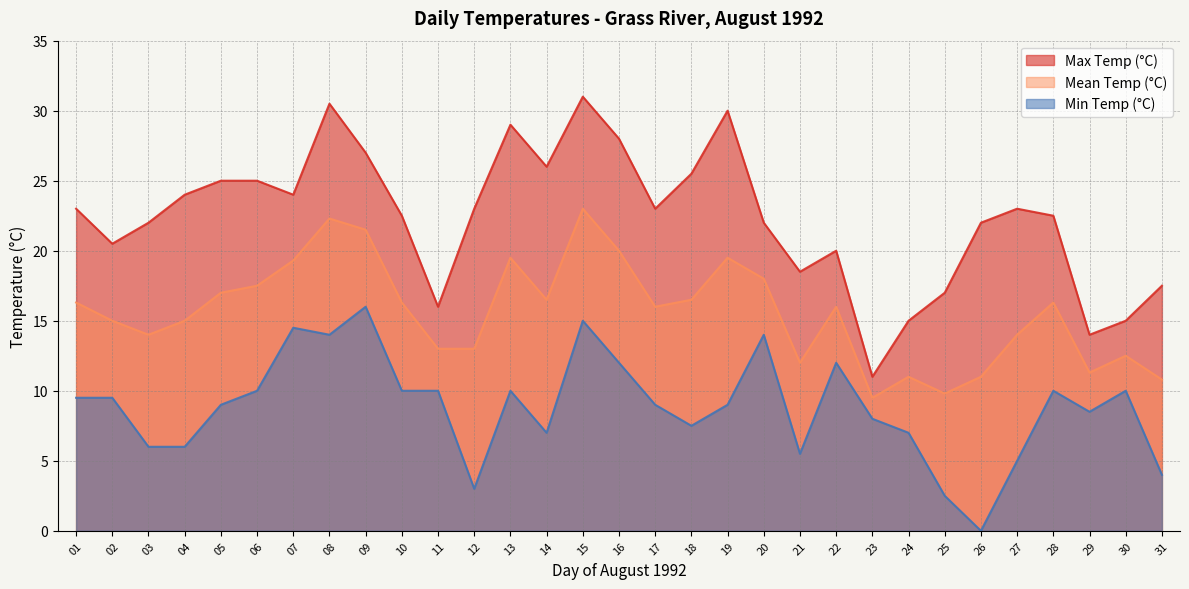

How many interior local valleys does the Mean Temp (°C) series have?

7